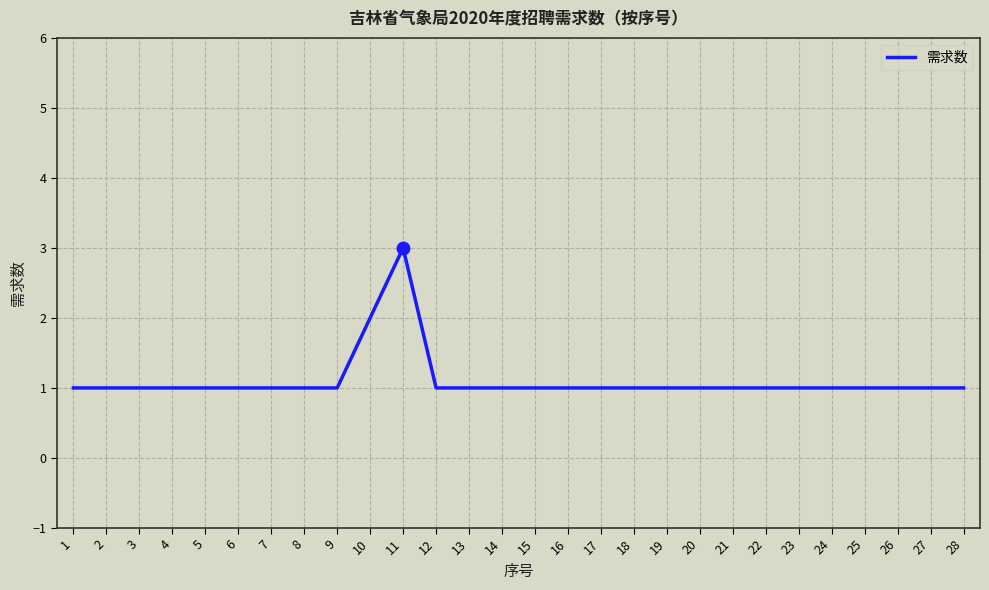

What is the maximum value shown in the chart?

3